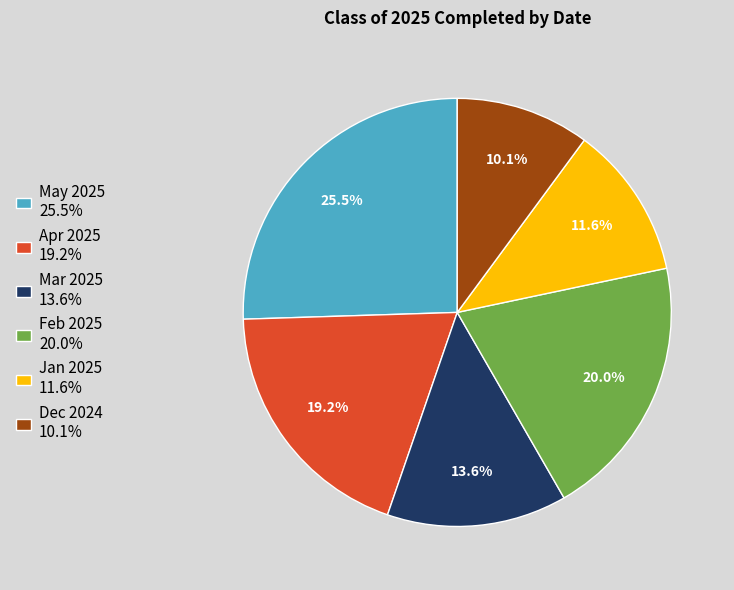

How many segments does this pie chart have?

6